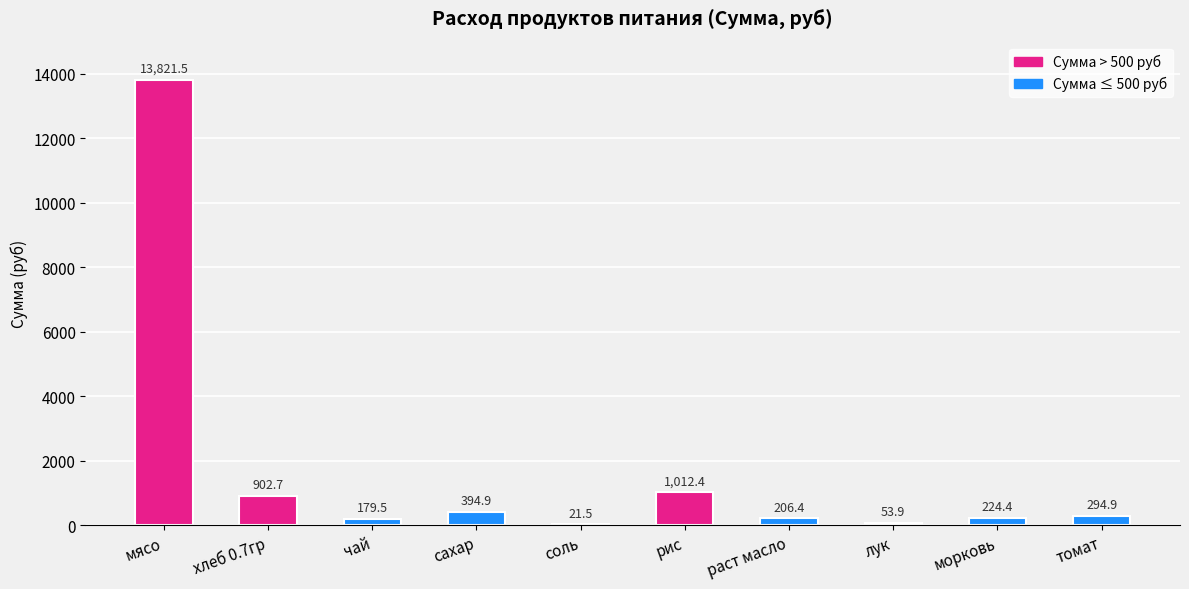

Are the bars grouped side by side (vs. stacked)?

No